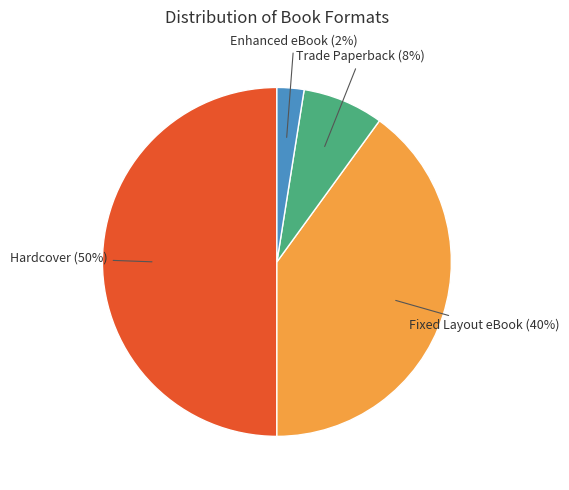

To the nearest percent, what is the average slice percentage?

25%